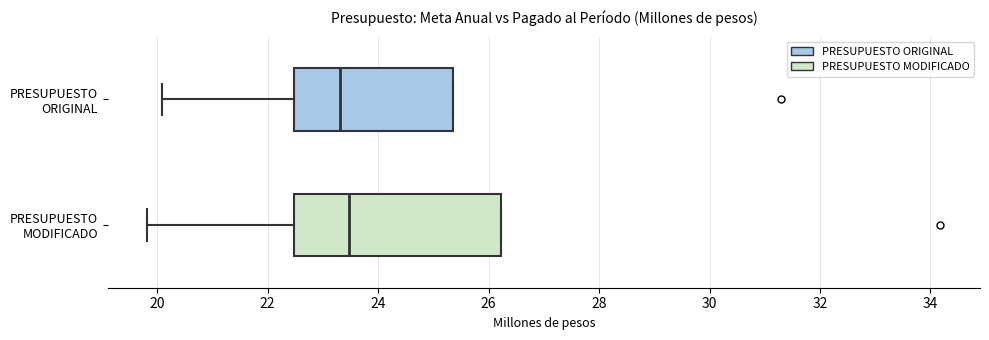

Where is the left edge of the box for PRESUPUESTO ORIGINAL on the x-axis? The values are not printed on the chart, so give them approximately, as read against the axis.

22.4